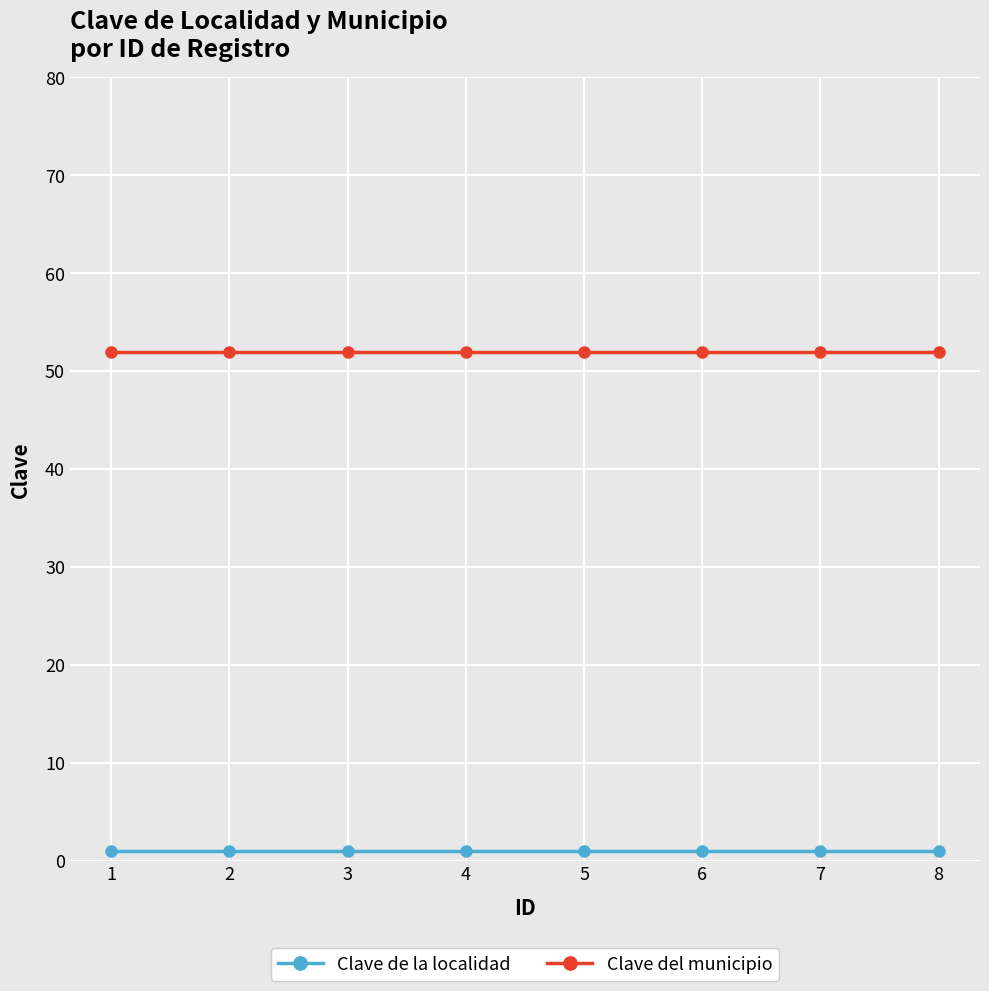

Does the chart display data point markers on the line(s)?

Yes